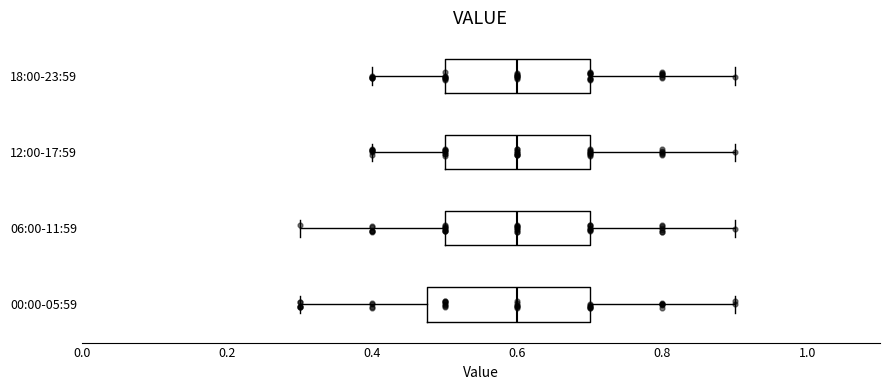

Which box is the widest, from its left edge to its right edge?

00:00-05:59